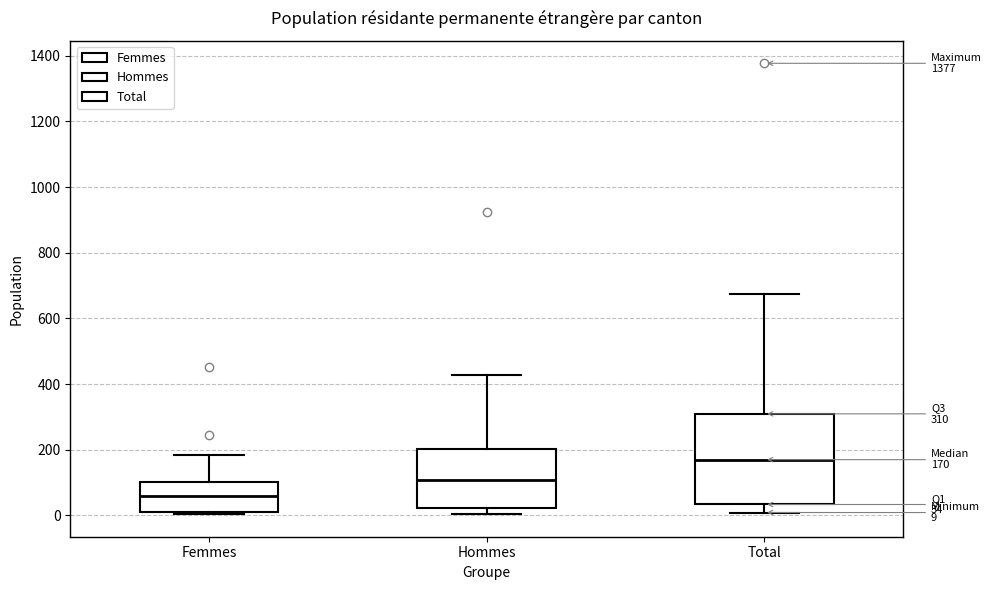

Comparing the boxes themselves (not the whiskers), which one is the tallest?

Total